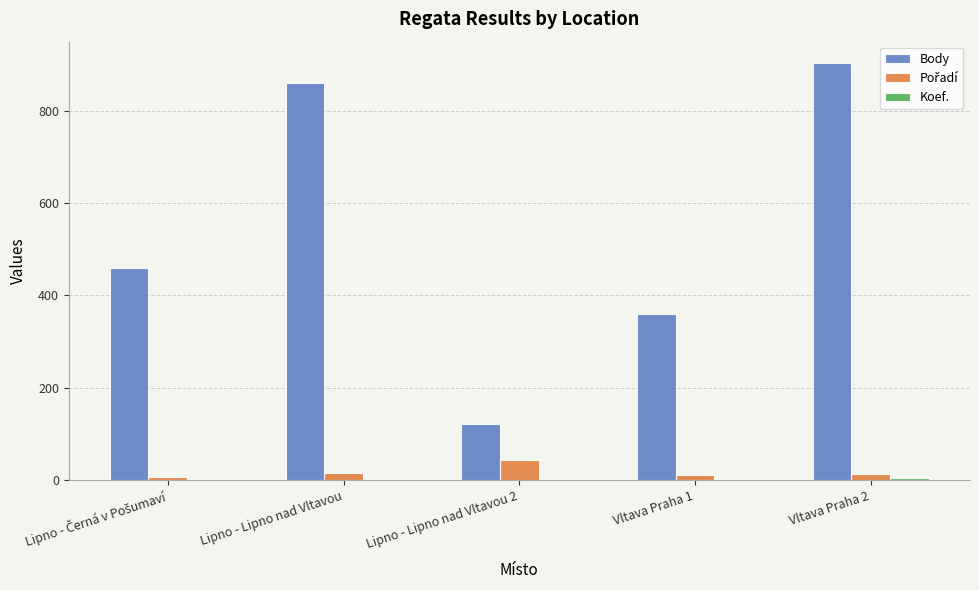

At which category does the chart reach its peak across all series?

Vltava Praha 2